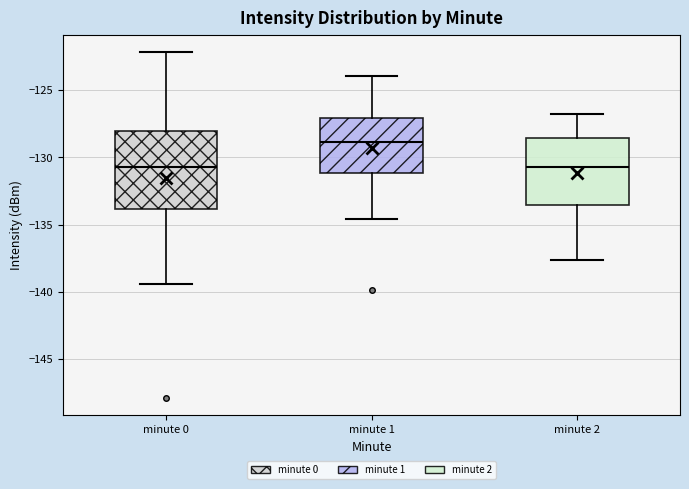

Where is the lower edge of the box for minute 1 on the y-axis? The values are not printed on the chart, so give them approximately, as read against the axis.

-131.0